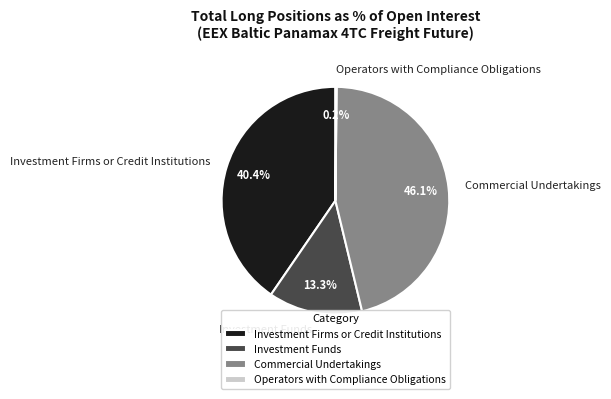

To the nearest percent, what is the difference between the Investment Funds and Commercial Undertakings slice percentages?

33%